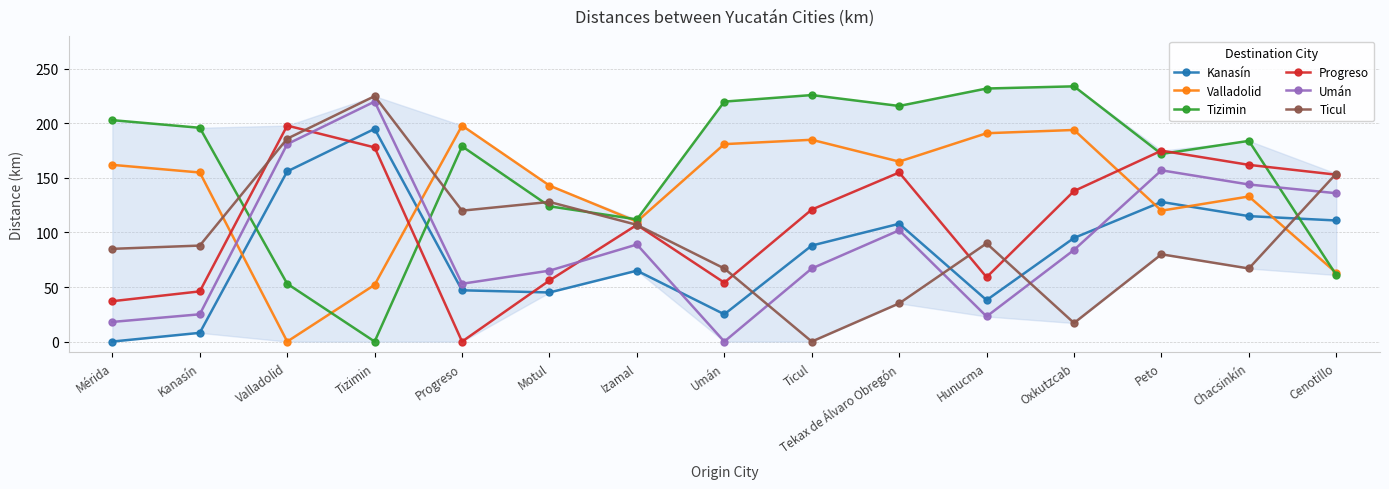

At which category does Progreso reach its first local peak?

Valladolid